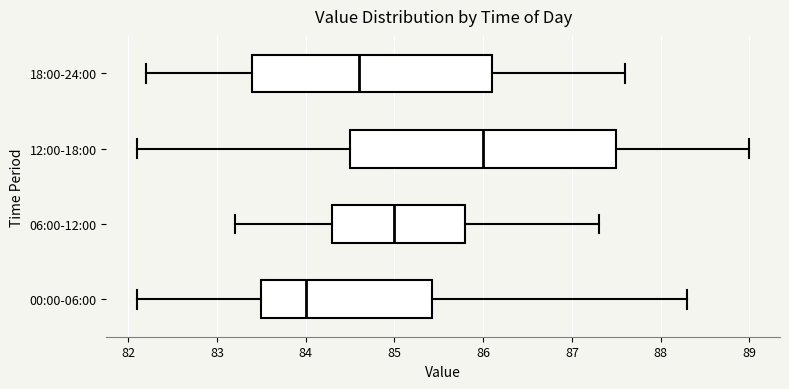

Reading bottom to top, transcribe this box plot: for each box, give where its median line is, the range the box spans, and where its two whiskers end, as read against the x-axis. The values are not printed on the chart, so give them approximately, as read against the axis.

00:00-06:00: median 84.0, box 83.5 to 85.4, whiskers 82.1 to 88.3
06:00-12:00: median 85.0, box 84.3 to 85.8, whiskers 83.2 to 87.3
12:00-18:00: median 86.0, box 84.5 to 87.5, whiskers 82.1 to 89.0
18:00-24:00: median 84.6, box 83.4 to 86.1, whiskers 82.2 to 87.6